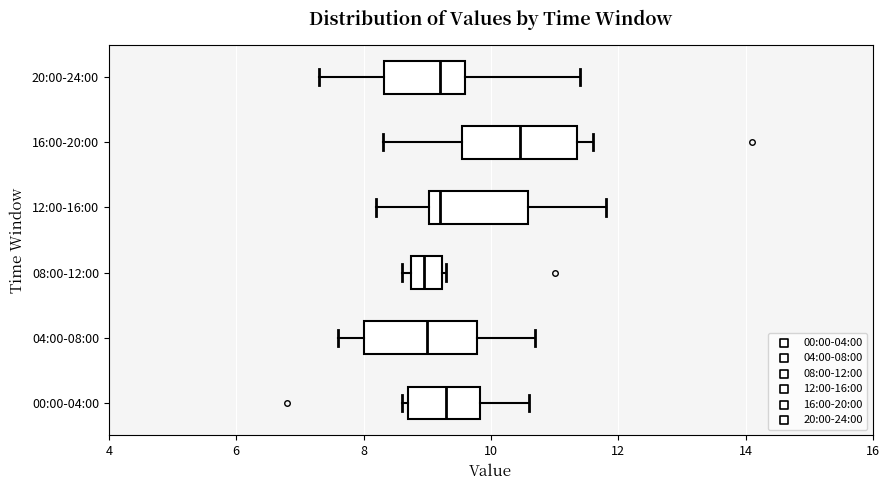

Which box's median line is the furthest to the right?

16:00-20:00